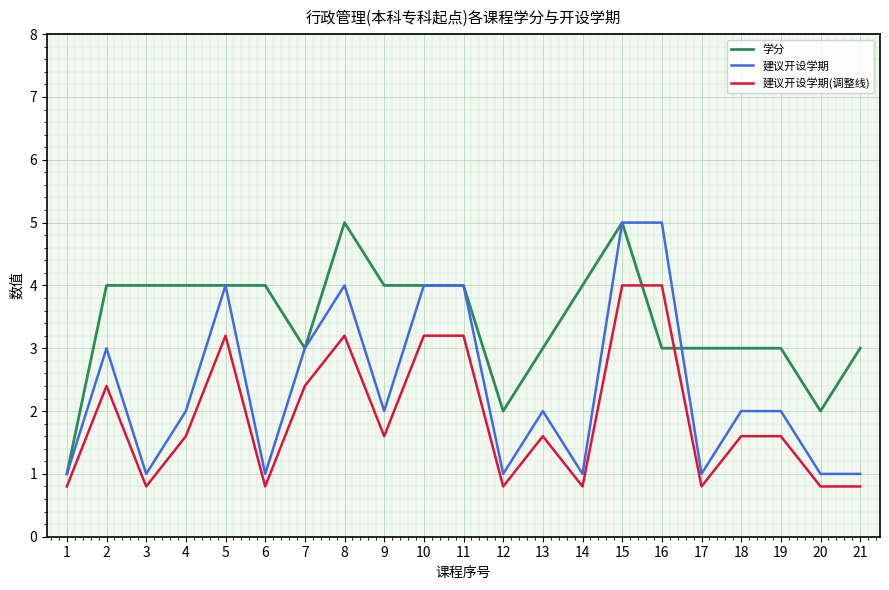

Reading right to left, list all the values displayed in this chart.

学分: 3.0	2.0	3.0	3.0	3.0	3.0	5.0	4.0	3.0	2.0	4.0	4.0	4.0	5.0	3.0	4.0	4.0	4.0	4.0	4.0	1.0
建议开设学期: 1.0	1.0	2.0	2.0	1.0	5.0	5.0	1.0	2.0	1.0	4.0	4.0	2.0	4.0	3.0	1.0	4.0	2.0	1.0	3.0	1.0
建议开设学期(调整线): 0.8	0.8	1.6	1.6	0.8	4.0	4.0	0.8	1.6	0.8	3.2	3.2	1.6	3.2	2.4	0.8	3.2	1.6	0.8	2.4	0.8